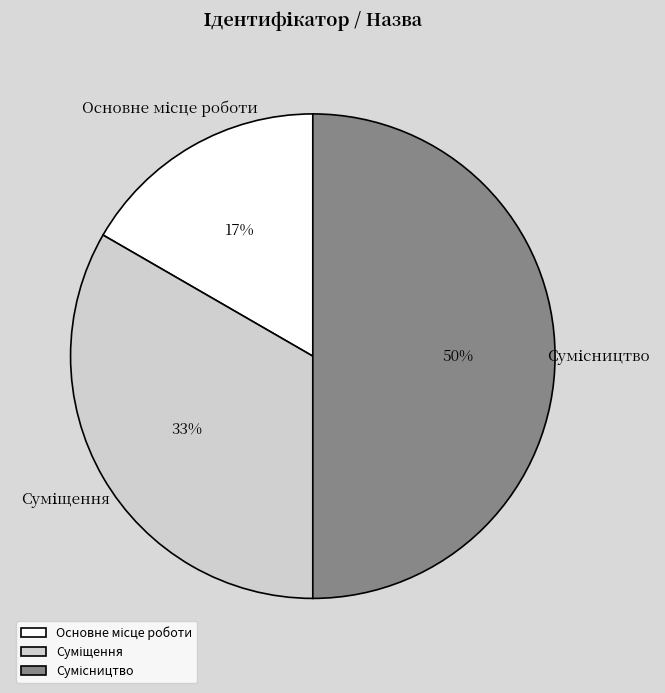

How many segments does this pie chart have?

3